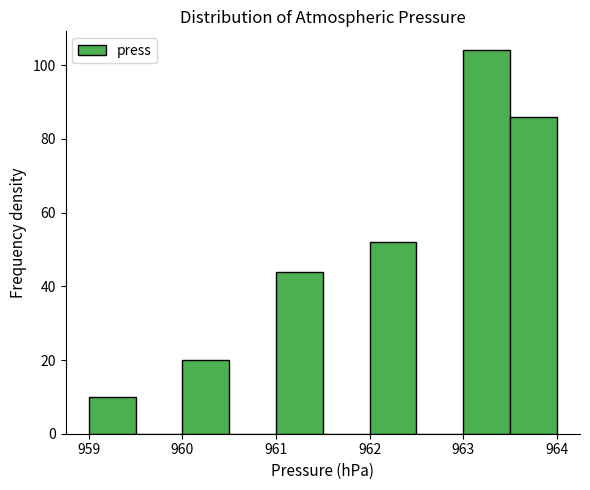

What is the height of the bar covering 963.0 to 963.5 on the x-axis? The values are not printed on the chart, so give them approximately, as read against the axis.

104